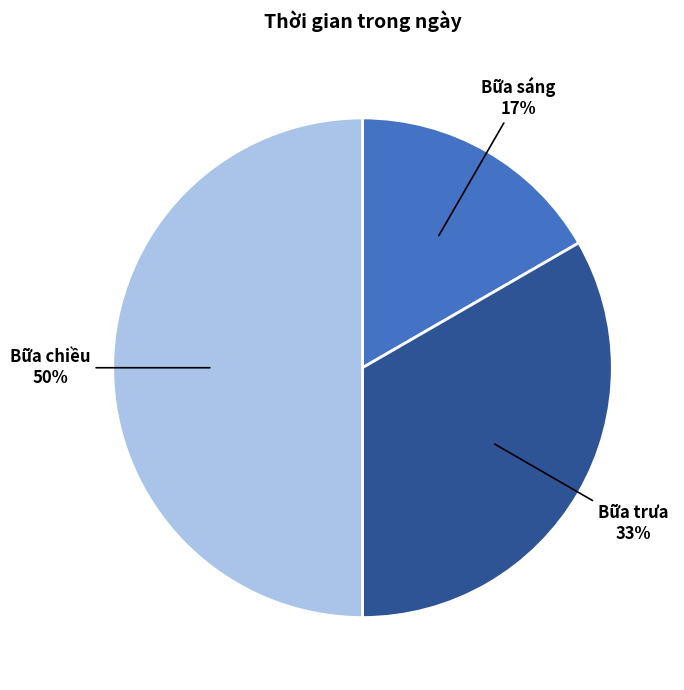

Do Bữa chiều and Bữa sáng together represent more than half of the pie?

Yes